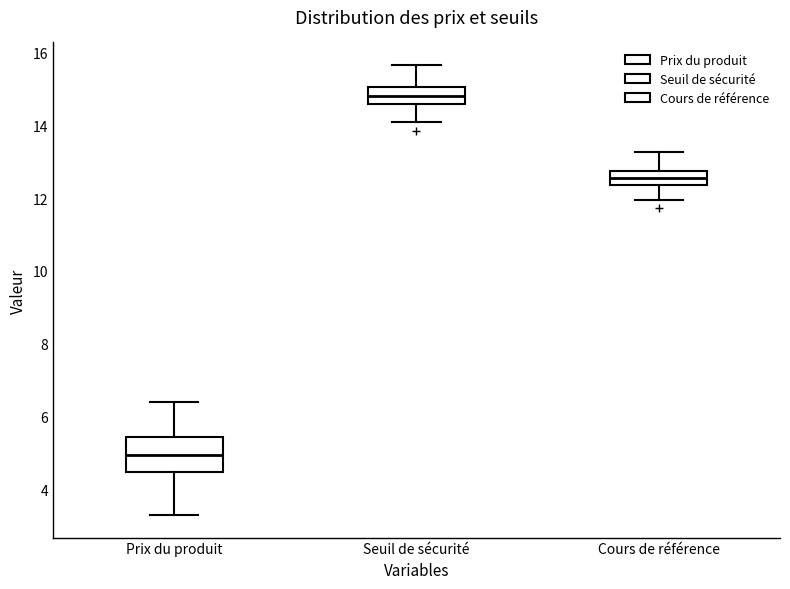

Where does the median line of the box for Cours de référence sit on the y-axis? The values are not printed on the chart, so give them approximately, as read against the axis.

12.6